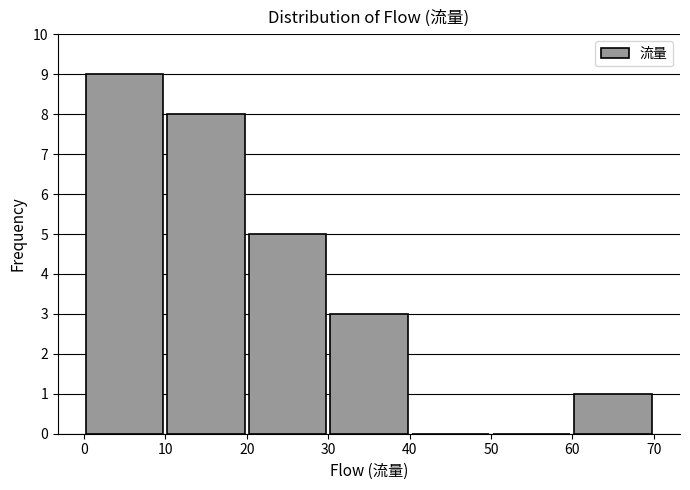

Reading left to right, transcribe this chart: for each bar, give the range it covers on the x-axis and its height. The values are not printed on the chart, so give them approximately, as read against the axis.

0 to 10: 9
10 to 20: 8
20 to 30: 5
30 to 40: 3
40 to 50: 0
50 to 60: 0
60 to 70: 1